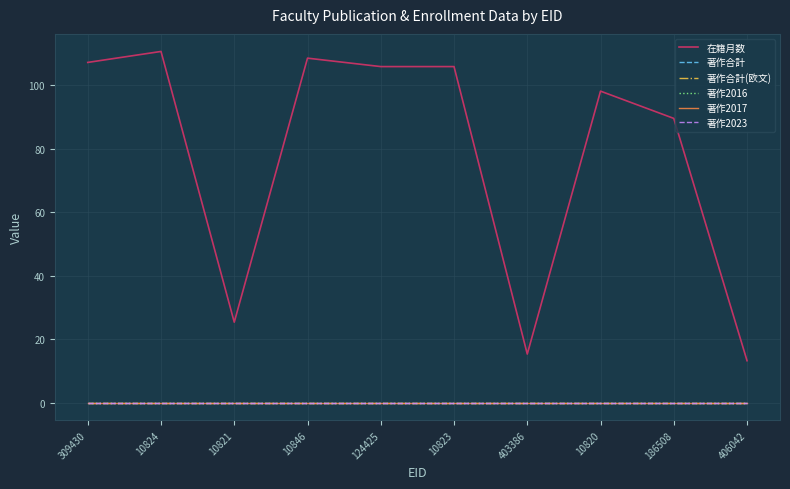

Reading left to right, transcribe all the data shown in this chart.

在籍月数: 107.2	110.7	25.4	108.6	105.9	105.9	15.3	98.2	89.6	13.2
著作合計: 0.0	0.0	0.0	0.0	0.0	0.0	0.0	0.0	0.0	0.0
著作合計(欧文): 0.0	0.0	0.0	0.0	0.0	0.0	0.0	0.0	0.0	0.0
著作2016: 0.0	0.0	0.0	0.0	0.0	0.0	0.0	0.0	0.0	0.0
著作2017: 0.0	0.0	0.0	0.0	0.0	0.0	0.0	0.0	0.0	0.0
著作2023: 0.0	0.0	0.0	0.0	0.0	0.0	0.0	0.0	0.0	0.0